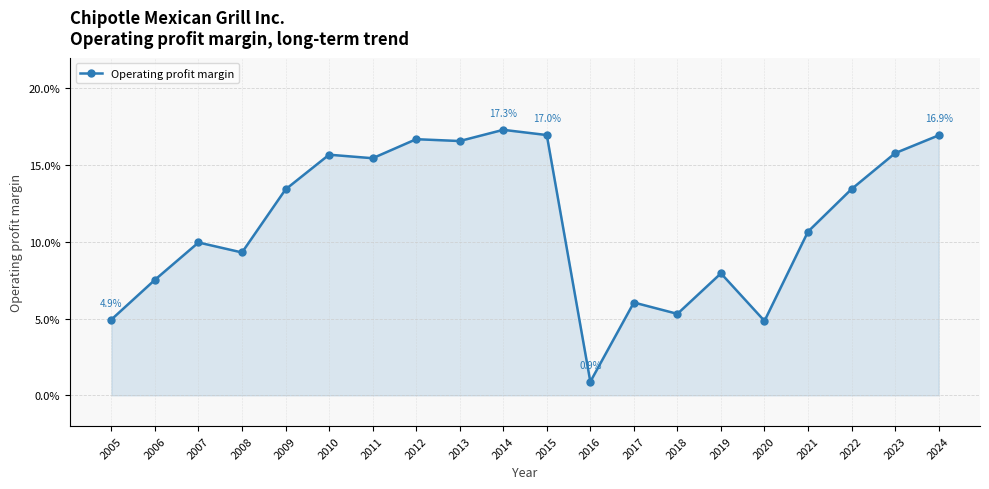

Is this an area chart (filled region under the line)?

Yes